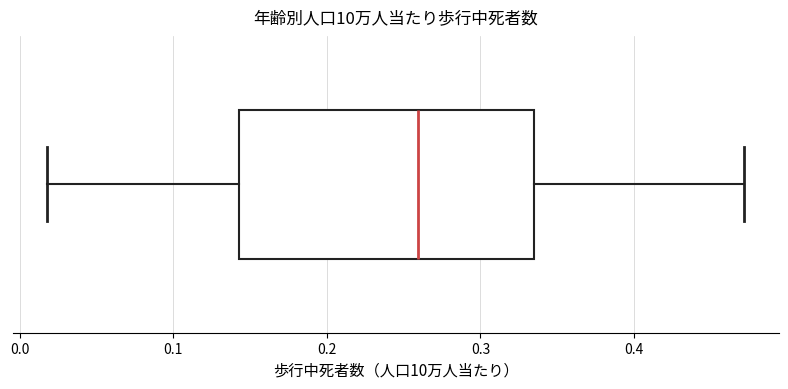

Where is the right edge of the box on the x-axis? The values are not printed on the chart, so give them approximately, as read against the axis.

0.33